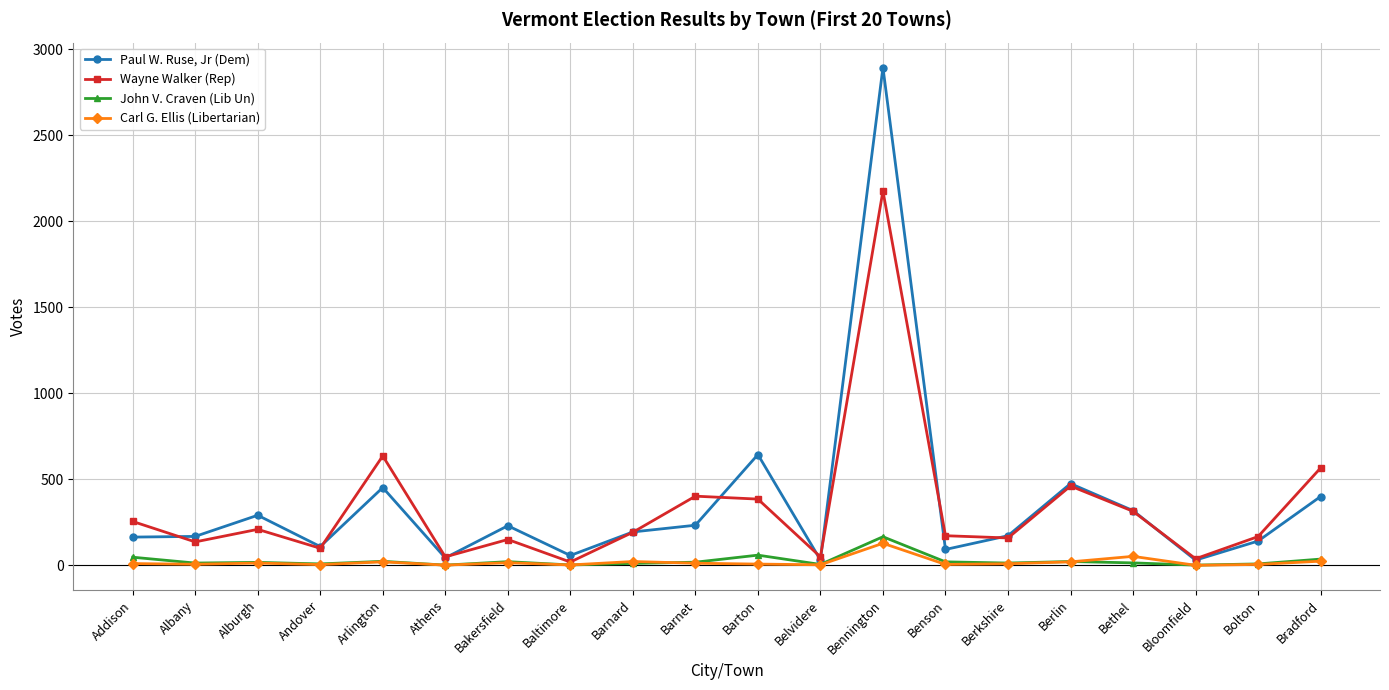

How many interior local peaks does the Paul W. Ruse, Jr (Dem) series have?

6